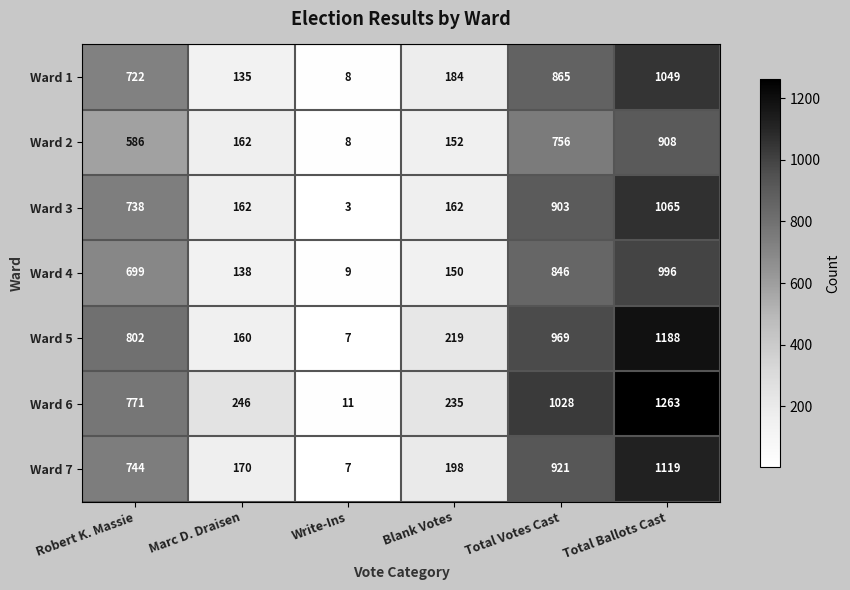

What is the average value of the Ward 2 series?

429